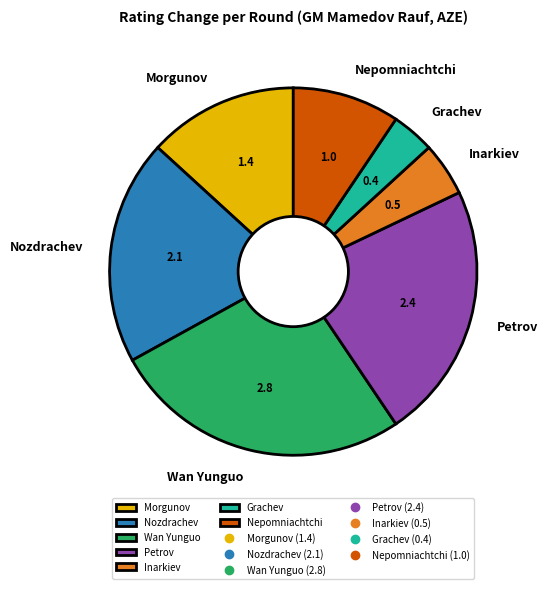

Rank the categories by value from lowest to highest.

Grachev, Inarkiev, Nepomniachtchi, Morgunov, Nozdrachev, Petrov, Wan Yunguo